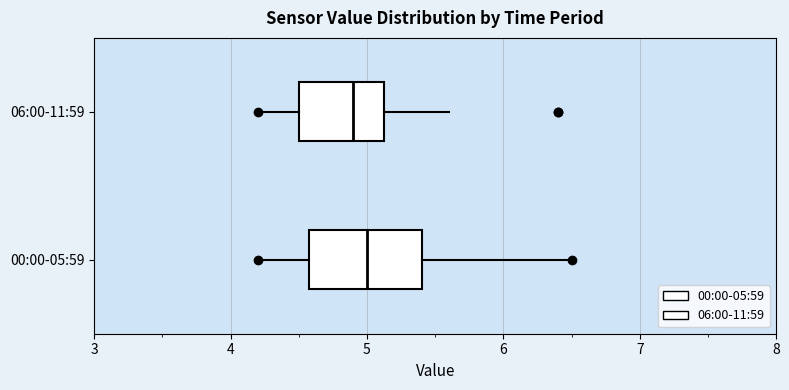

Reading bottom to top, read every box against the x-axis: the position of its median line, the range the box covers, and the ends of its whiskers. The values are not printed on the chart, so give them approximately, as read against the axis.

00:00-05:59: median 5.0, box 4.6 to 5.4, whiskers 4.2 to 6.5
06:00-11:59: median 4.9, box 4.5 to 5.1, whiskers 4.2 to 5.6